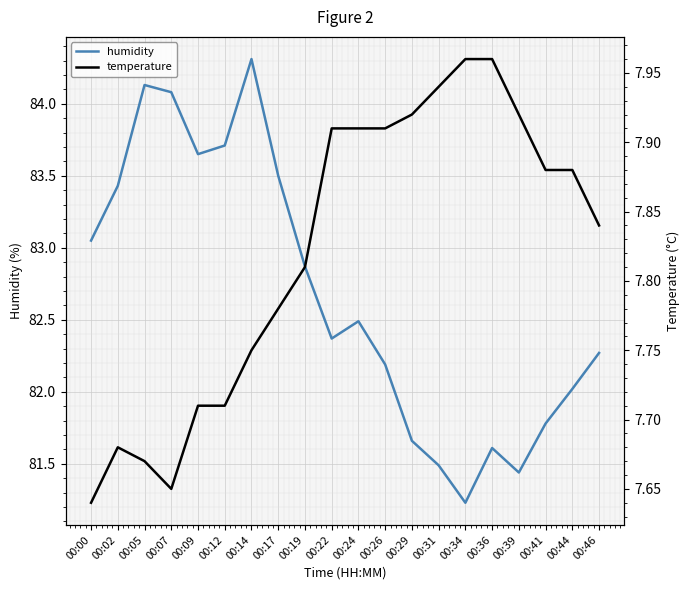

At which label is humidity closest to 82?

00:44